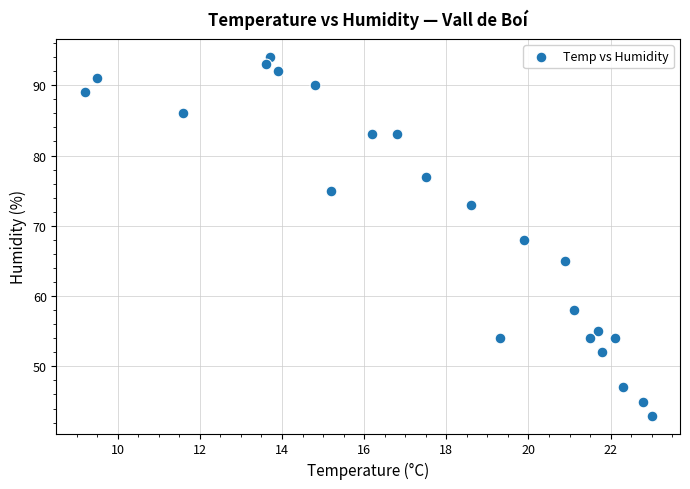

What is the range of Y values (max minus min)?

51